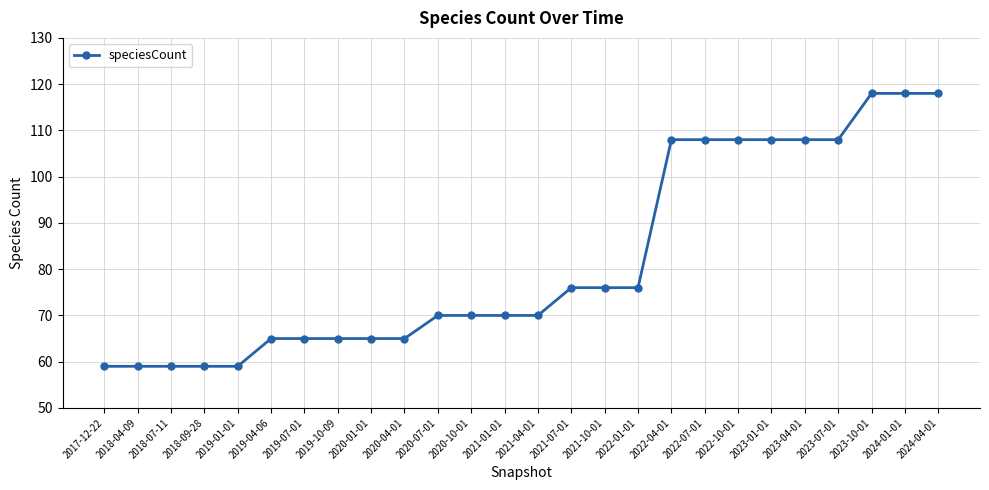

What is the maximum value shown in the chart?

118